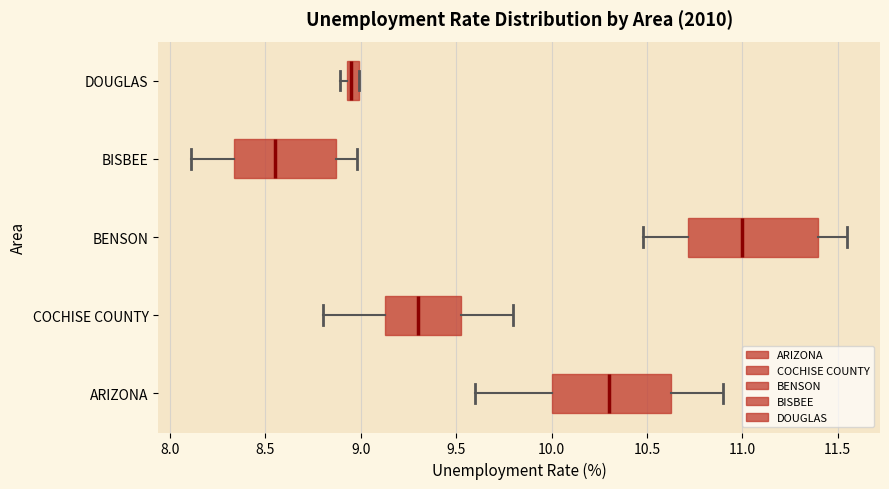

Comparing the boxes themselves (not the whiskers), which one is the widest?

BENSON